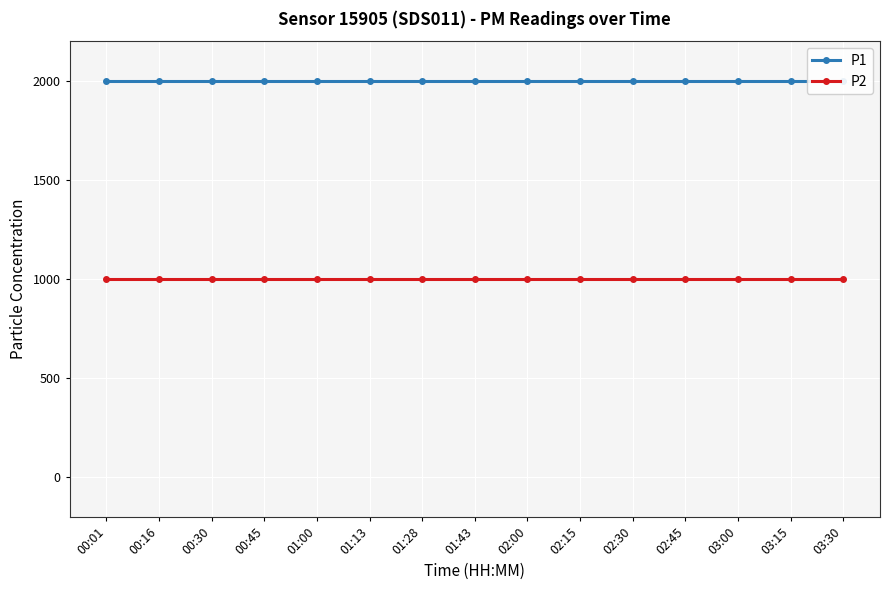

What is the total value across all series at 01:13?

2999.8